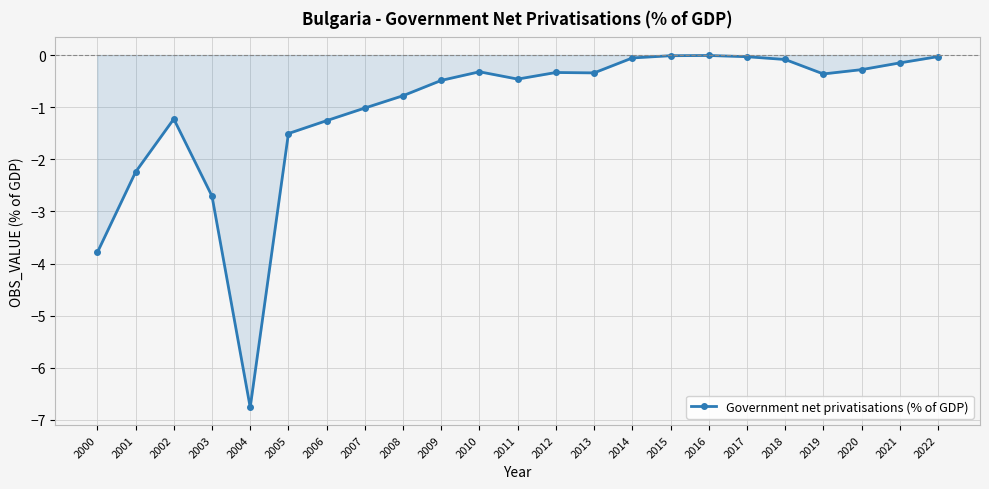

What is the change in value from 2019 to 2020?

+0.1